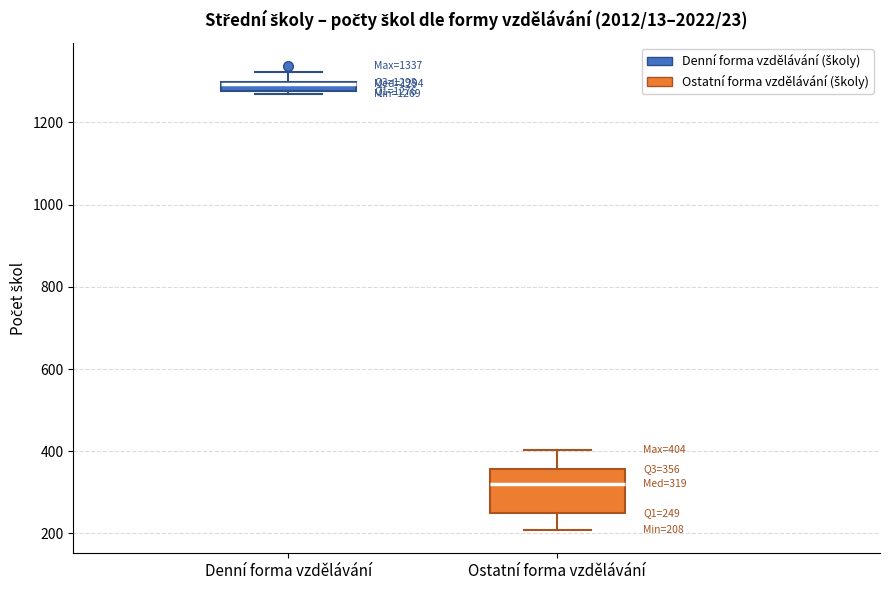

Comparing the boxes themselves (not the whiskers), which one is the tallest?

Ostatní forma vzdělávání